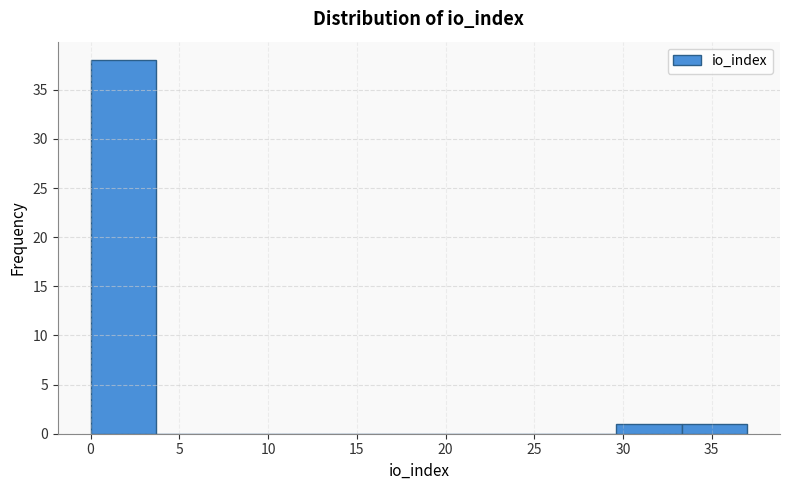

What is the height of the bar covering 29.6 to 33.3 on the x-axis? Neither the bar edges nor the heights are printed on the chart, so give them approximately, as read against the axes.

1